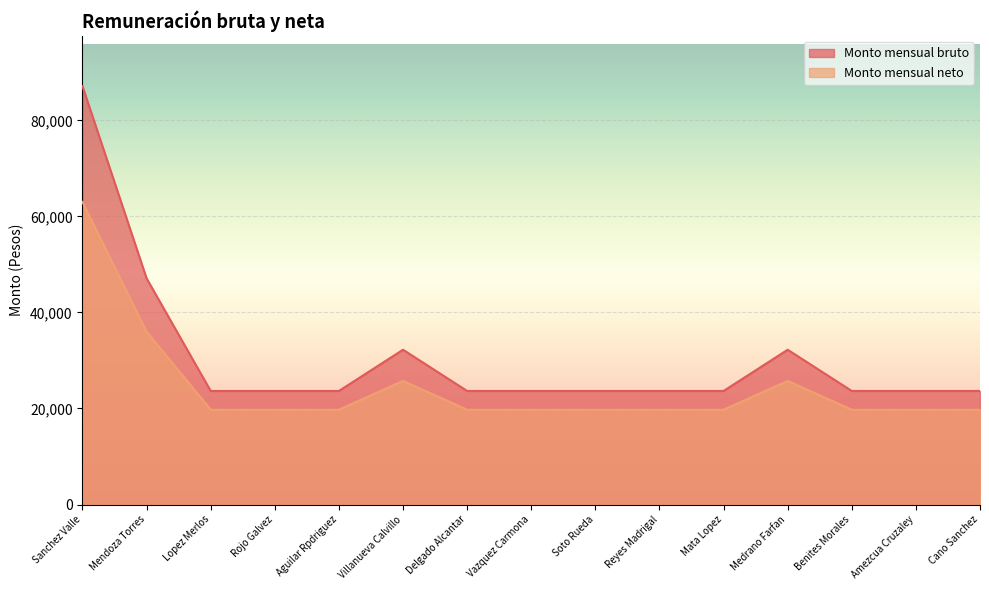

Reading left to right, what are all the values shown in this chart?

Monto mensual bruto: 87107.5	47100.4	23644.7	23644.7	23644.7	32232.5	23644.7	23644.7	23644.7	23644.7	23644.7	32232.5	23644.7	23644.7	23644.7
Monto mensual neto: 63009.7	35984.6	19745.5	19745.5	19745.5	25736.2	19745.5	19745.5	19745.5	19745.5	19745.5	25736.2	19745.5	19745.5	19745.5